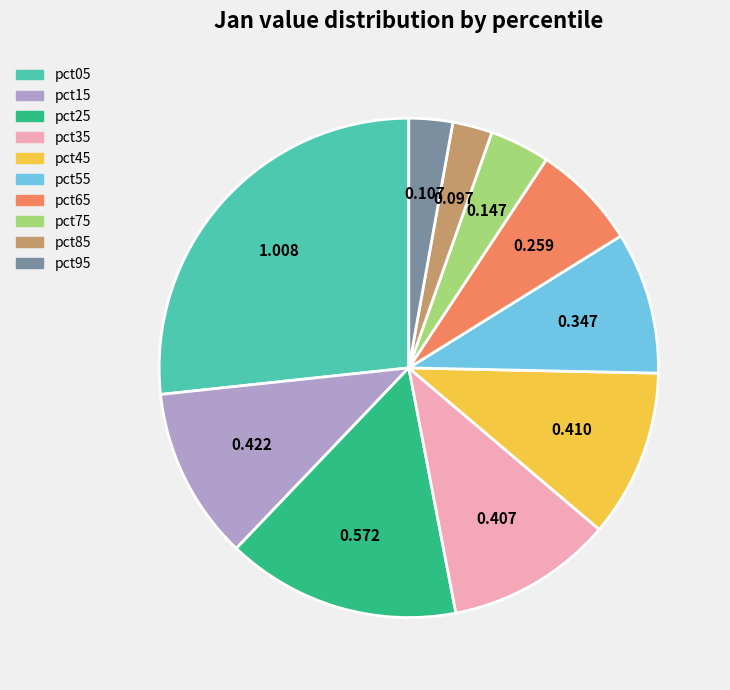

Is pct25 the majority of the pie?

No